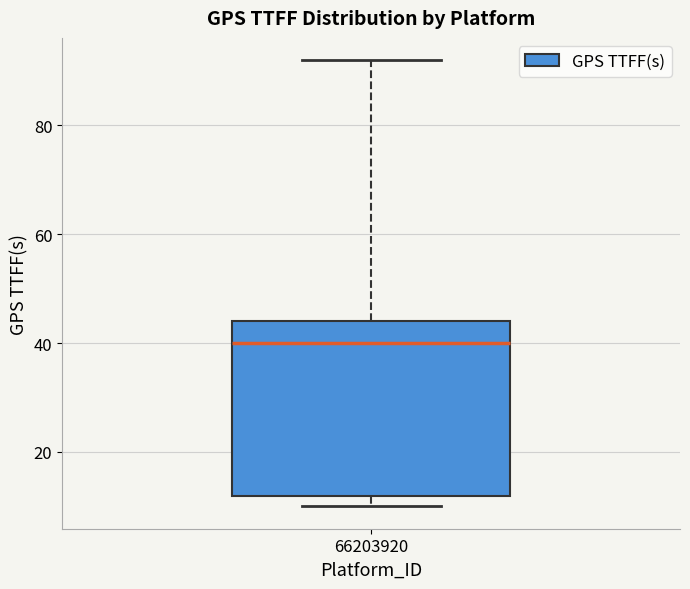

Read this box plot against the y-axis: the position of the median line, the range covered by the box, and the ends of both whiskers. The values are not printed on the chart, so give them approximately, as read against the axis.

median 40, box 12 to 44, whiskers 10 to 92